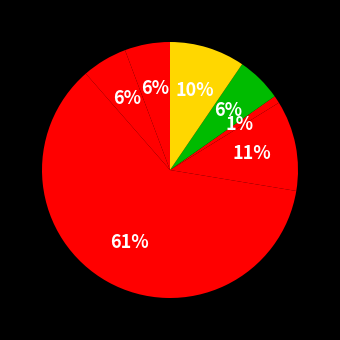

Count the number of slices in the pie.

7